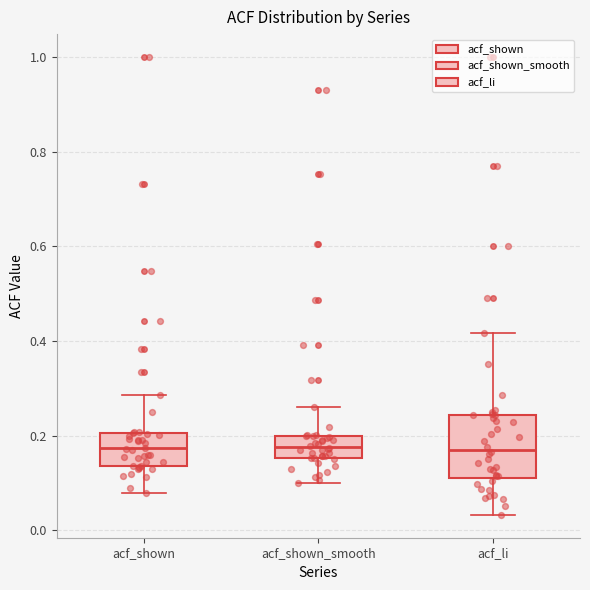

Reading left to right, read every box against the y-axis: the position of its median line, the range the box covers, and the ends of its whiskers. The values are not printed on the chart, so give them approximately, as read against the axis.

acf_shown: median 0.18, box 0.14 to 0.20, whiskers 0.08 to 0.28
acf_shown_smooth: median 0.18, box 0.16 to 0.20, whiskers 0.10 to 0.26
acf_li: median 0.18, box 0.12 to 0.24, whiskers 0.04 to 0.42